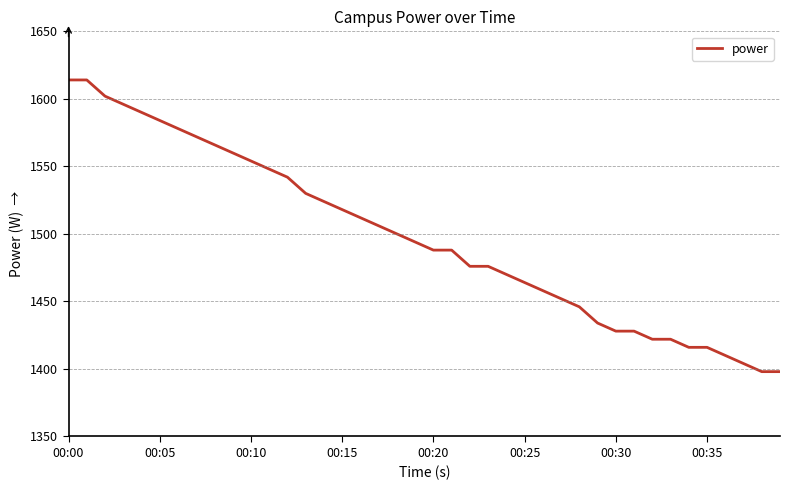

What is the greatest value displayed?

1614